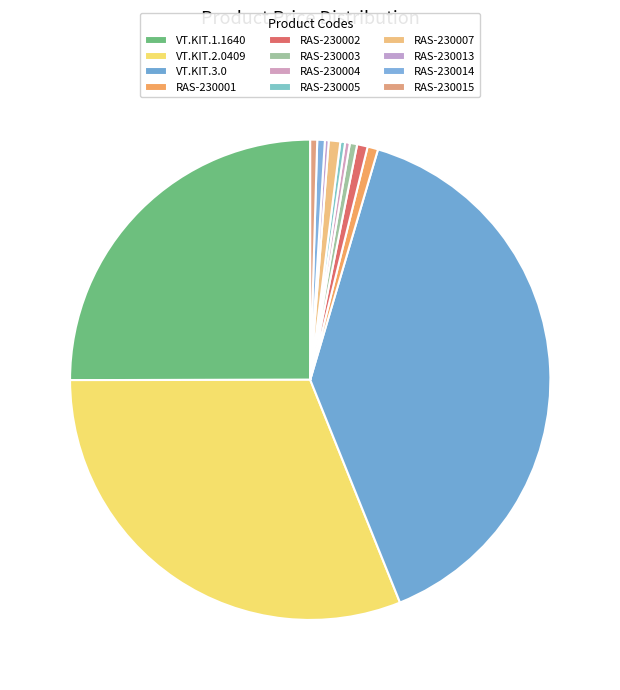

Rank the categories by value from lowest to highest.

RAS-230013, RAS-230004, RAS-230005, RAS-230015, RAS-230003, RAS-230014, RAS-230001, RAS-230002, RAS-230007, VT.KIT.1.1640, VT.KIT.2.0409, VT.KIT.3.0